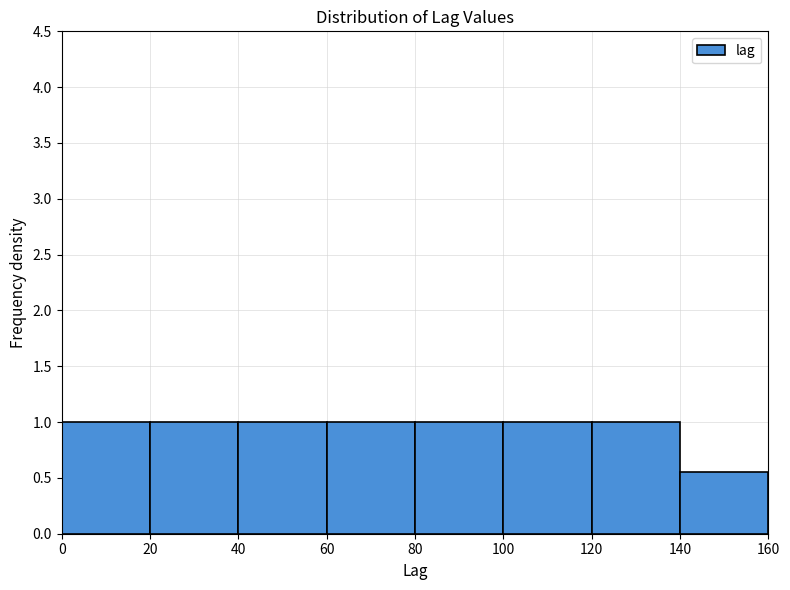

Reading left to right, list every bar in this chart as the range it spans on the x-axis followed by its height. The values are not printed on the chart, so give them approximately, as read against the axis.

0 to 20: 1.00
20 to 40: 1.00
40 to 60: 1.00
60 to 80: 1.00
80 to 100: 1.00
100 to 120: 1.00
120 to 140: 1.00
140 to 160: 0.55